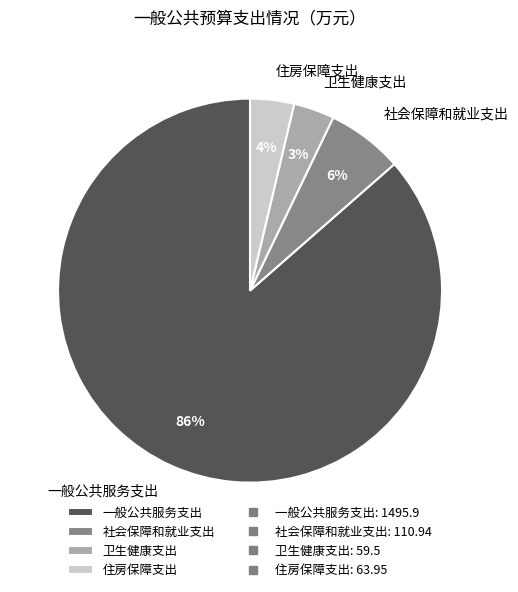

Is the sum of 住房保障支出 and 卫生健康支出 greater than half?

No